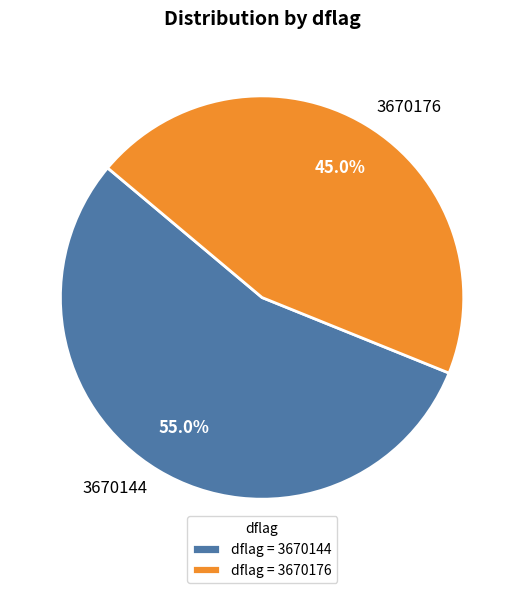

Is there any slice that represents more than half of the pie?

Yes